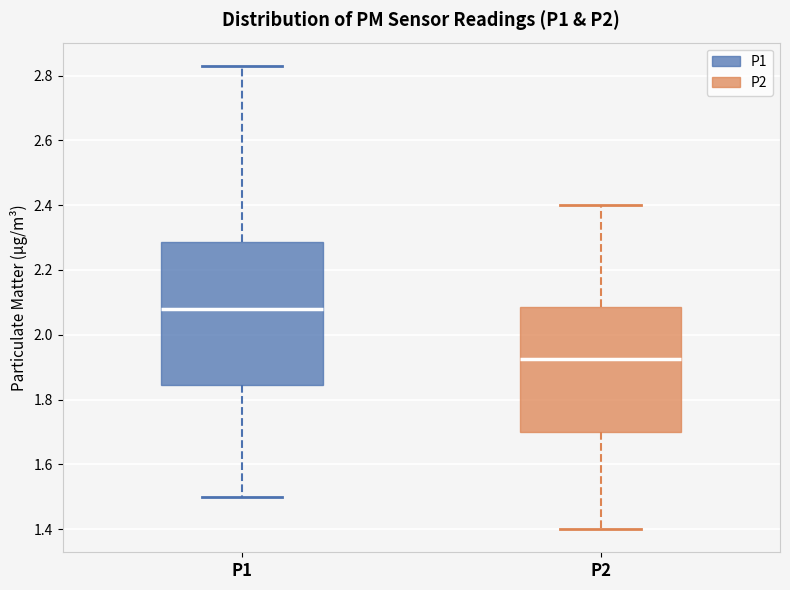

Where does the lower whisker of the box for P1 end on the y-axis? The values are not printed on the chart, so give them approximately, as read against the axis.

1.50